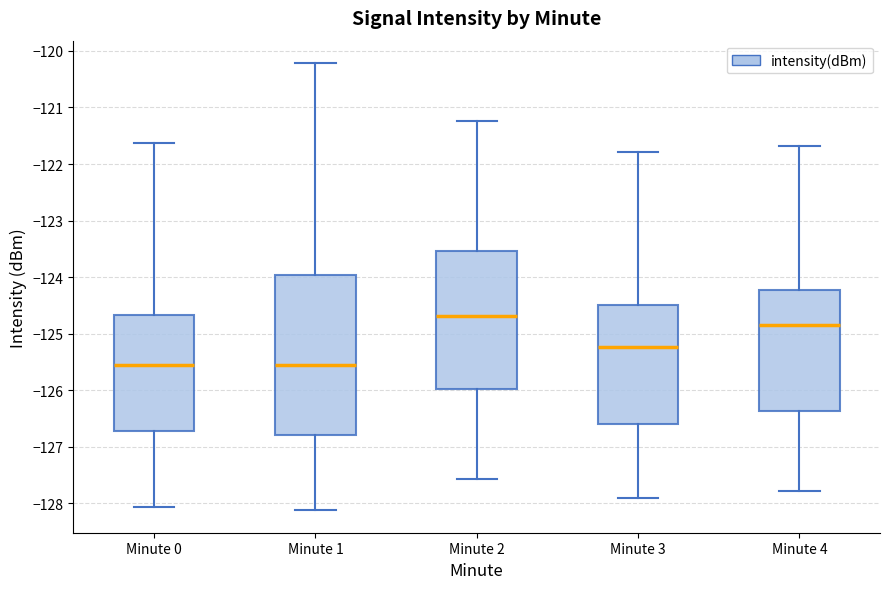

Where does the lower whisker of the box for Minute 1 end on the y-axis? The values are not printed on the chart, so give them approximately, as read against the axis.

-128.1